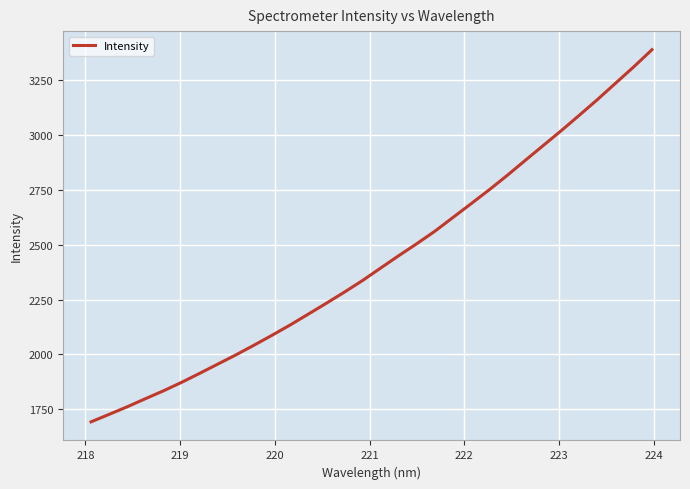

What is the difference between the maximum and minimum values?

1696.0